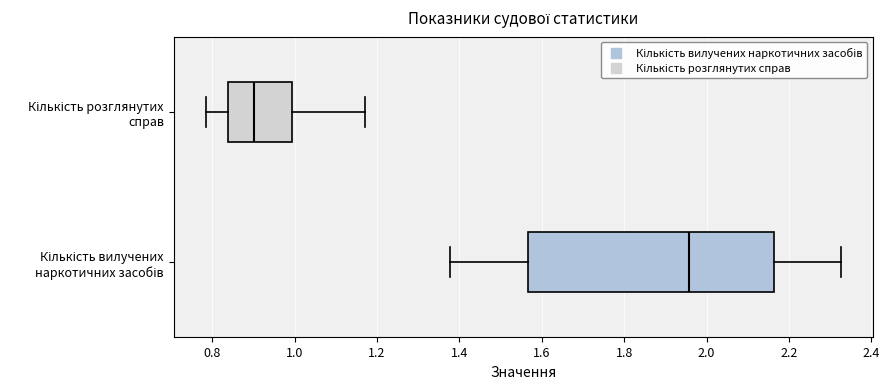

Reading bottom to top, transcribe this box plot: for each box, give where its median line is, the range the box spans, and where its two whiskers end, as read against the x-axis. The values are not printed on the chart, so give them approximately, as read against the axis.

Кількість вилучених наркотичних засобів: median 1.96, box 1.56 to 2.16, whiskers 1.38 to 2.32
Кількість розглянутих справ: median 0.90, box 0.84 to 1.00, whiskers 0.78 to 1.18